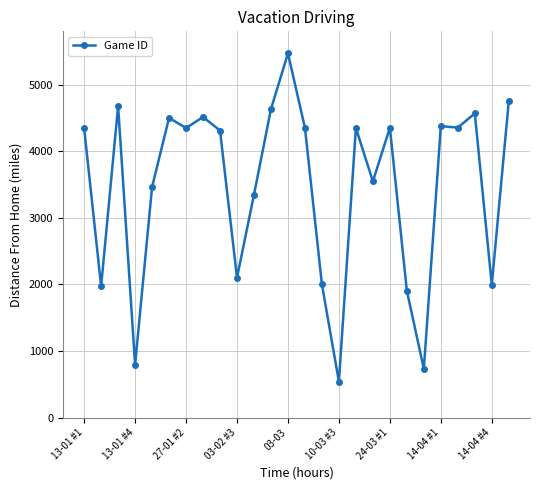

What is the smallest value displayed?

539